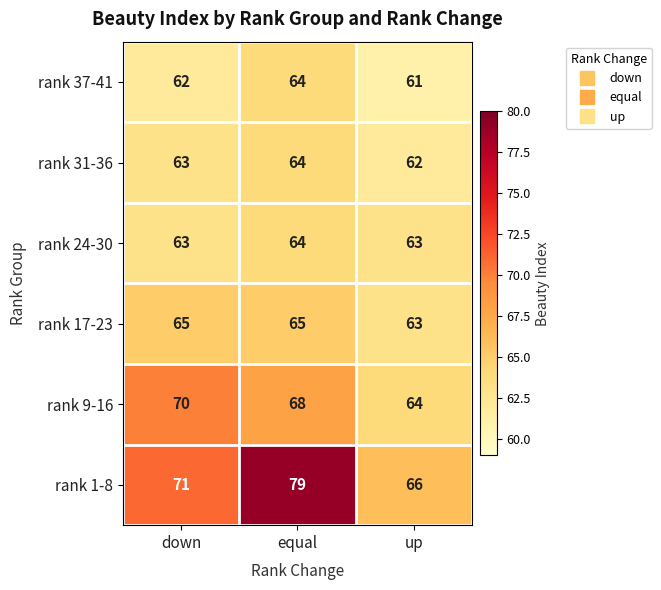

True or false: rank 9-16 has a value of 64 at up.

True